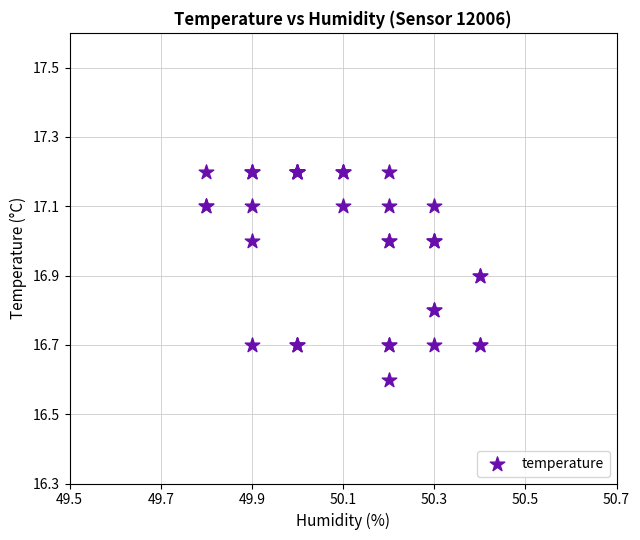

What Y value in the scatter plot is closest to 16?

16.6